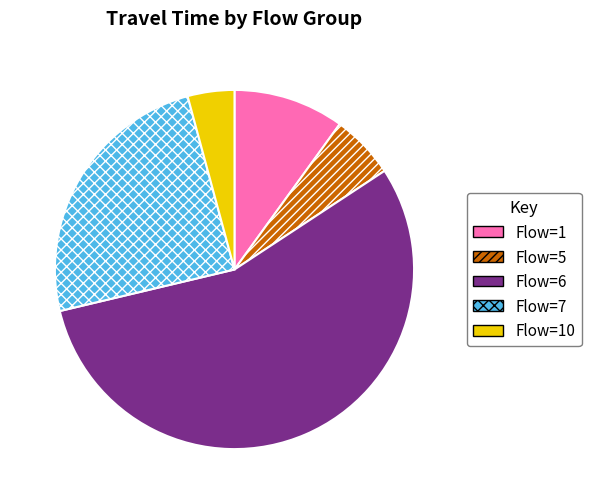

Between Flow=7 and Flow=1, which is larger?

Flow=7